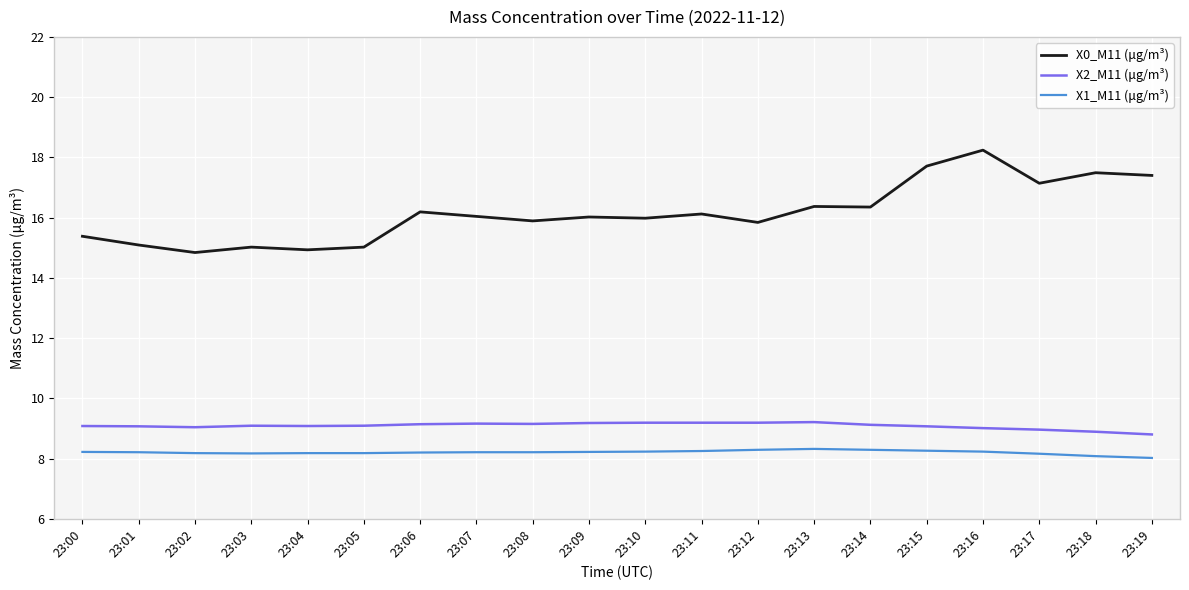

The X2_M11 (μg/m³) series shows 13.5 at 23:04. True or false?

False